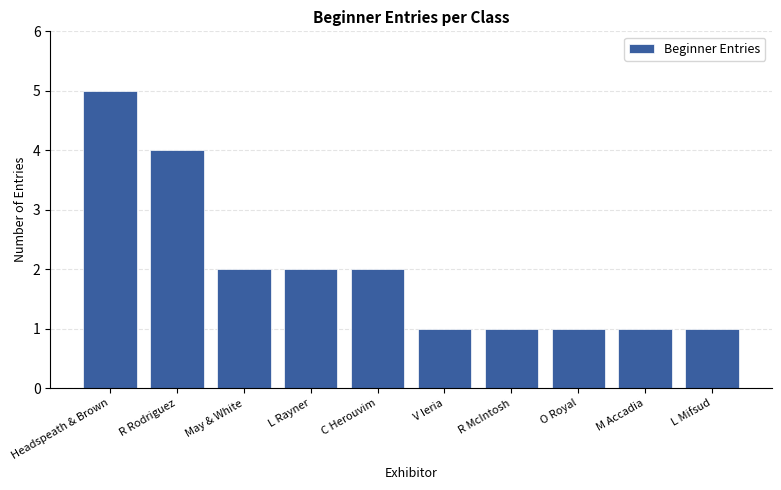

How many categories are shown in the chart?

10